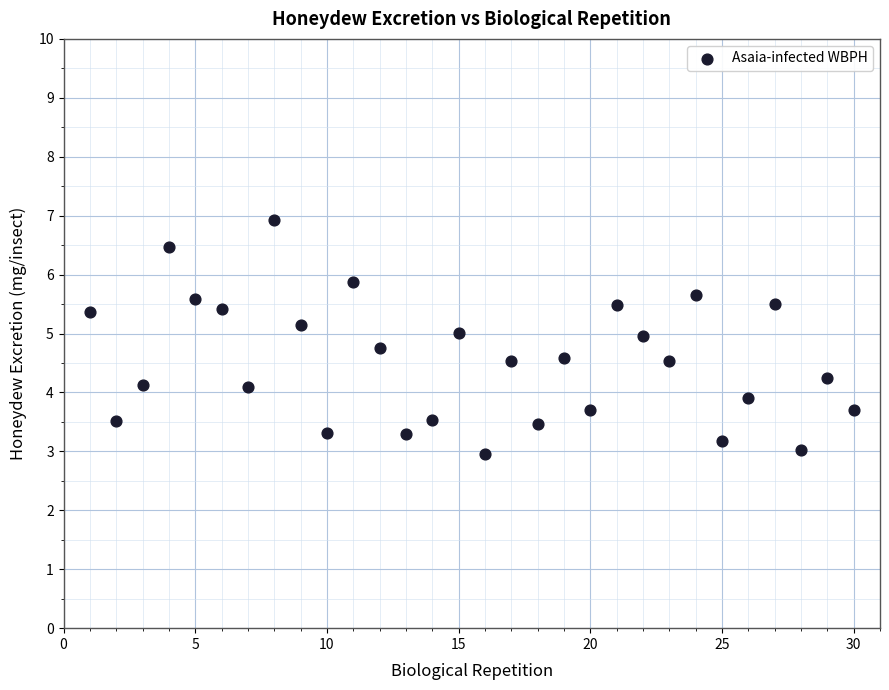

What is the range of X values (max minus min)?

29.0